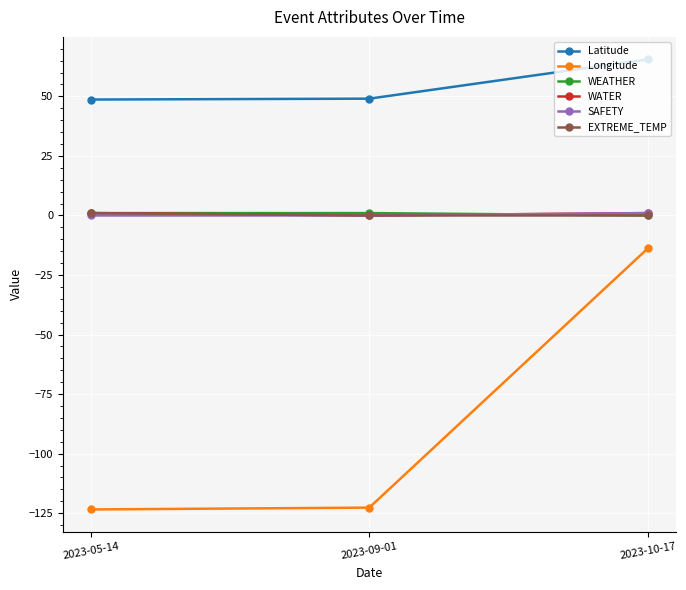

What is the average value of the Latitude series?

54.4